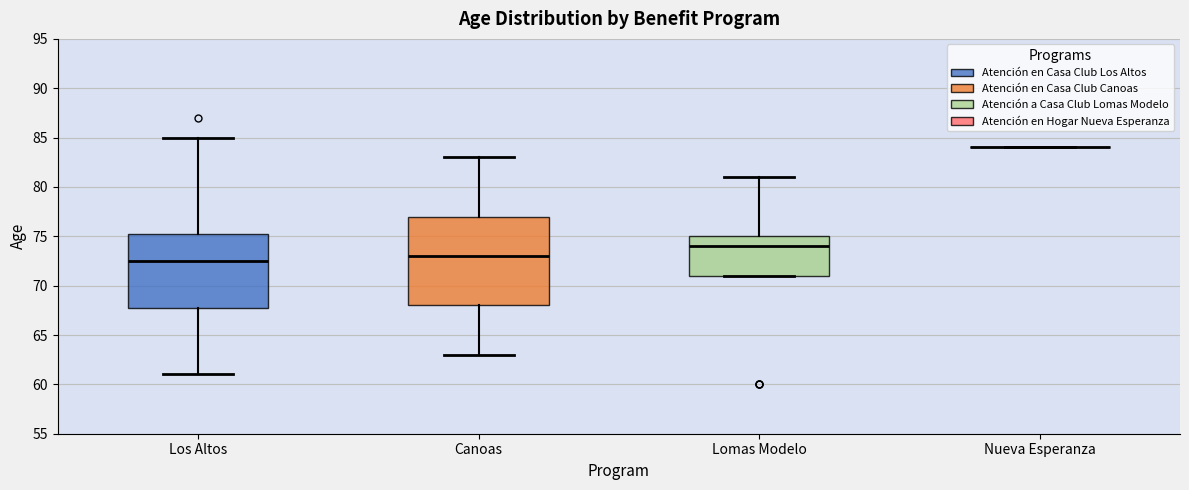

Where does the upper whisker of the box for Lomas Modelo end on the y-axis? The values are not printed on the chart, so give them approximately, as read against the axis.

81.0